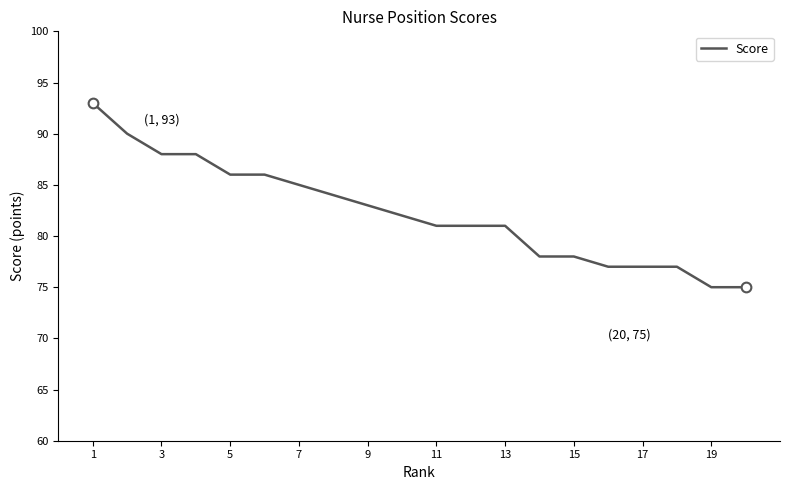

What is the maximum value shown in the chart?

93